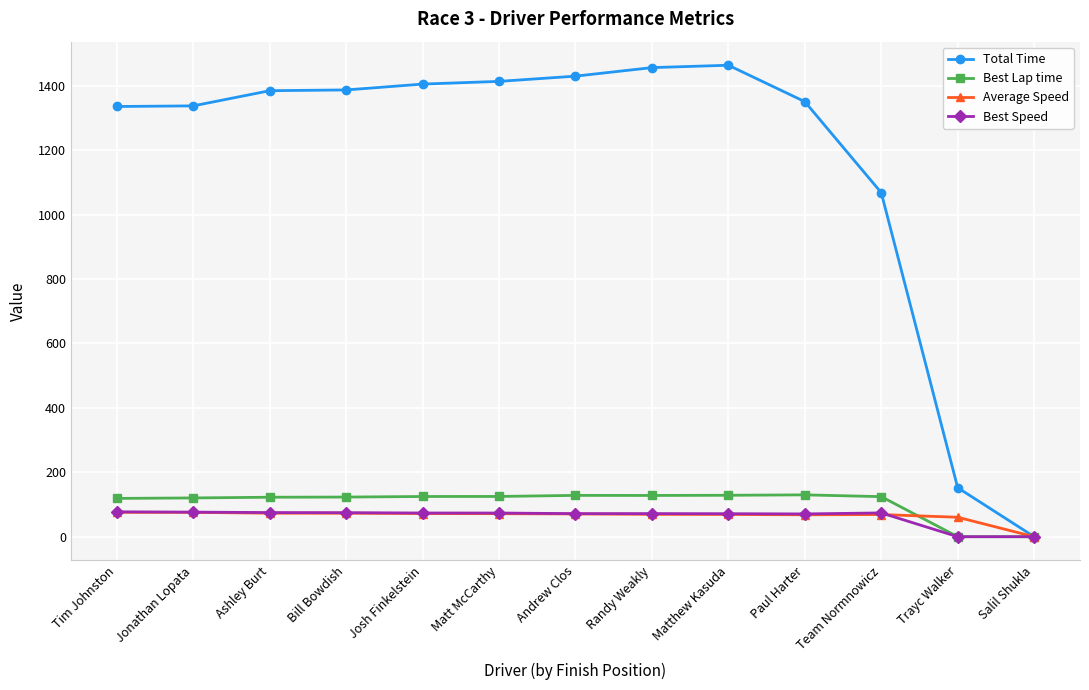

Is the value of Best Lap time at Andrew Clos greater than the value of Average Speed at Bill Bowdish?

Yes